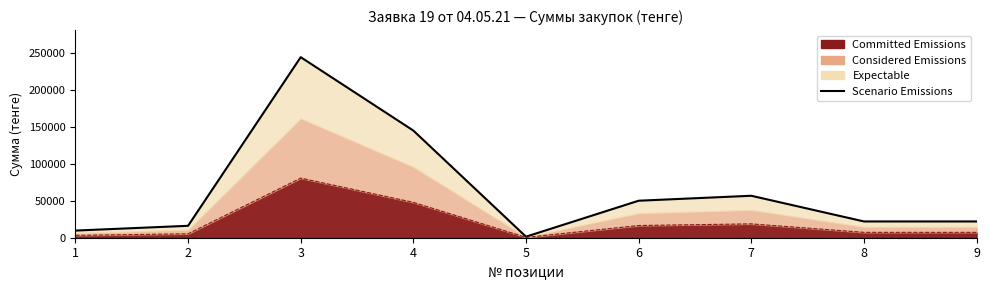

What is the change in value from 5 to 7?

+55290